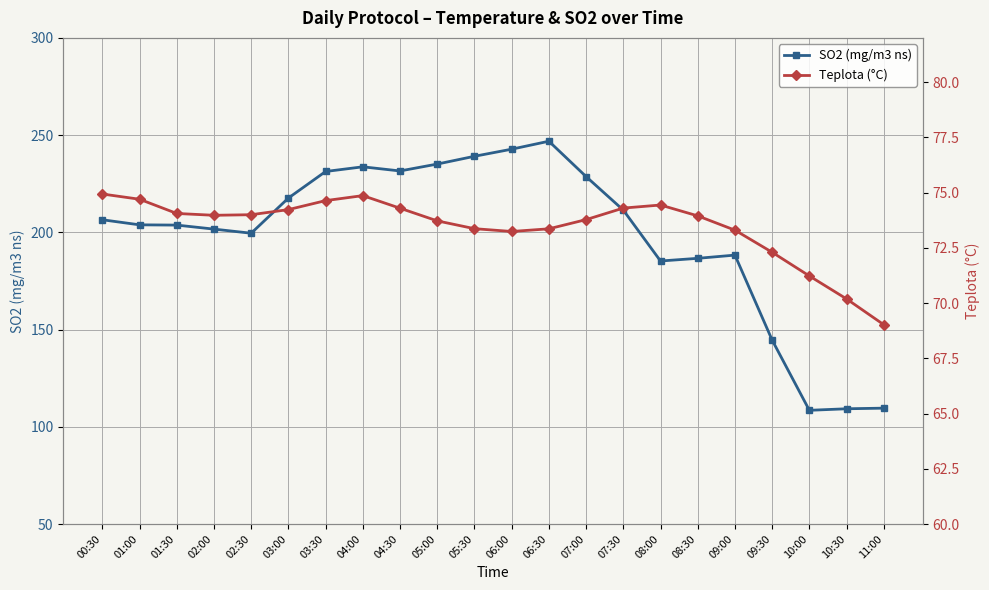

Does the chart have visible grid lines?

Yes